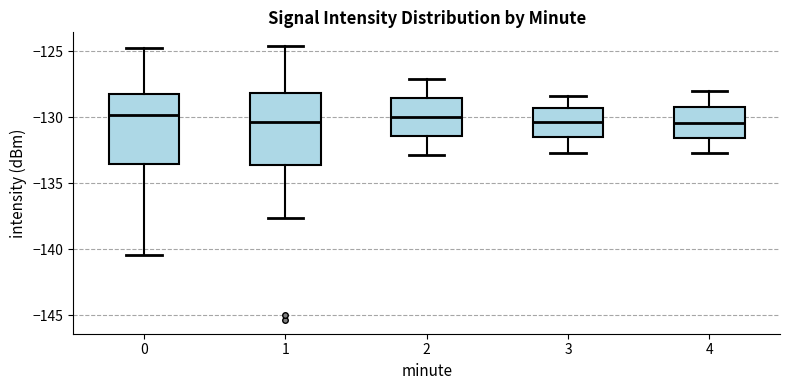

Reading left to right, transcribe this box plot: for each box, give where its median line is, the range the box spans, and where its two whiskers end, as read against the y-axis. The values are not printed on the chart, so give them approximately, as read against the axis.

0: median -130.0, box -133.5 to -128.0, whiskers -140.5 to -124.5
1: median -130.5, box -133.5 to -128.0, whiskers -137.5 to -124.5
2: median -130.0, box -131.5 to -128.5, whiskers -133.0 to -127.0
3: median -130.5, box -131.5 to -129.5, whiskers -132.5 to -128.5
4: median -130.5, box -131.5 to -129.0, whiskers -132.5 to -128.0